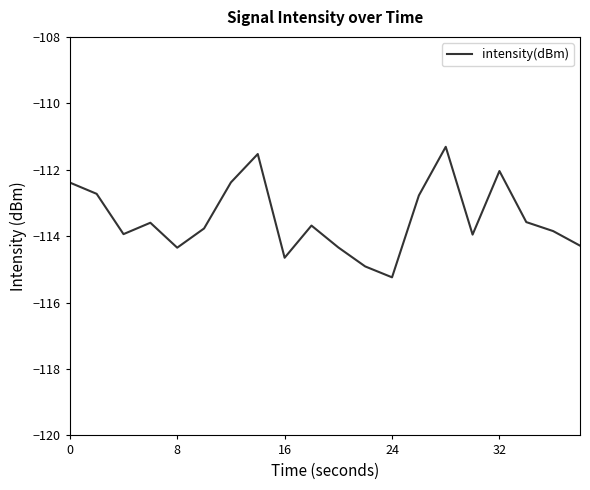

What is the difference between the maximum and minimum values?

3.9